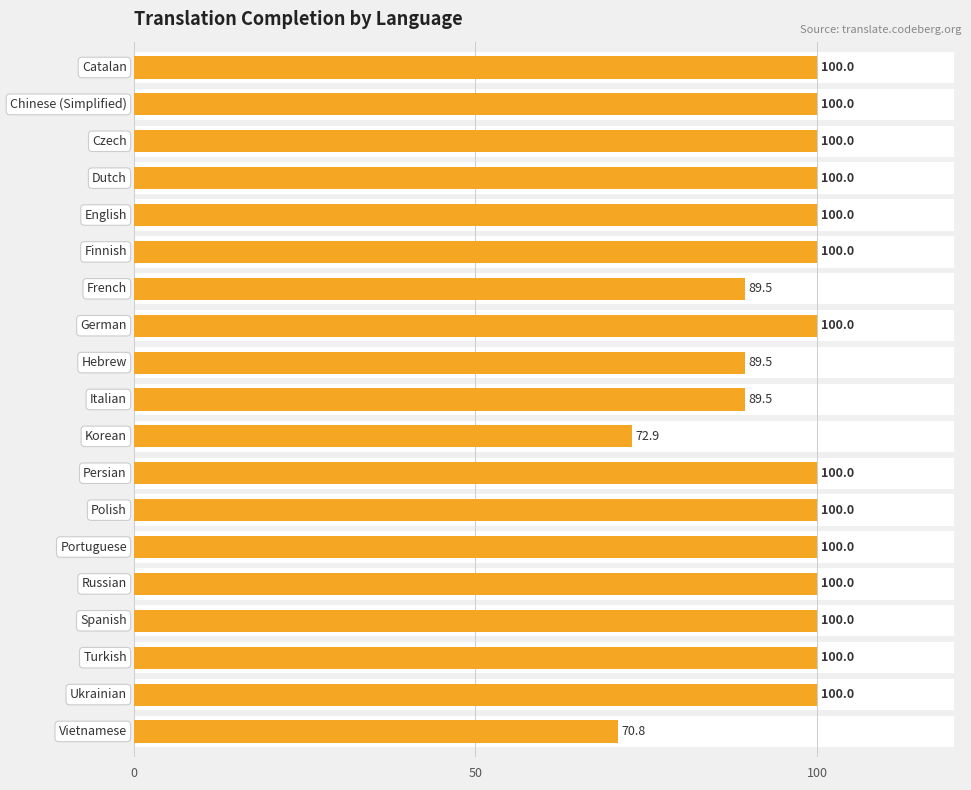

The value at 13 is 162.0. True or false?

False